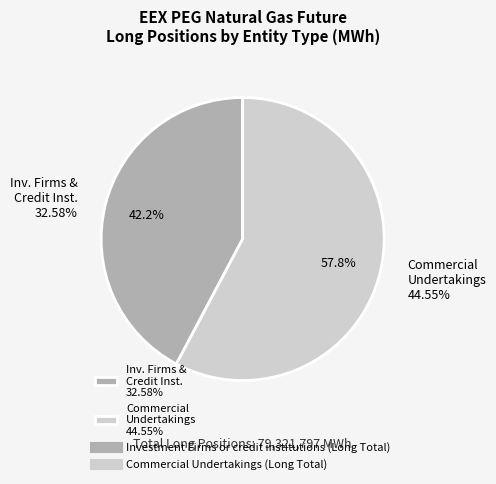

To the nearest percent, what percentage of the pie is Commercial Undertakings (Long Total)?

58%